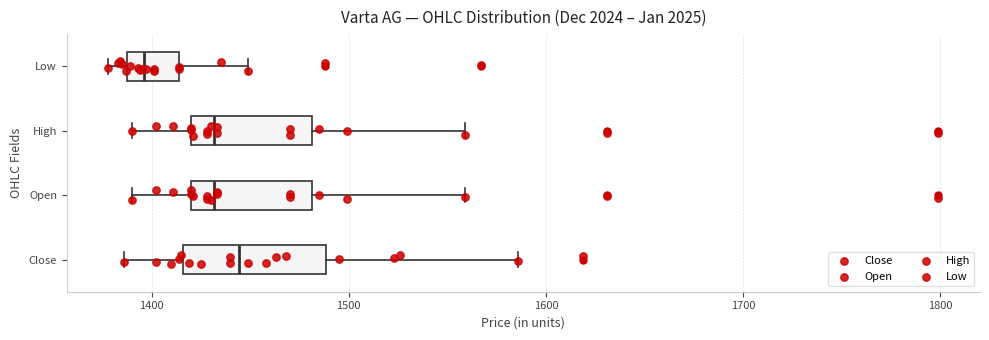

Which box is the widest, from its left edge to its right edge?

Close